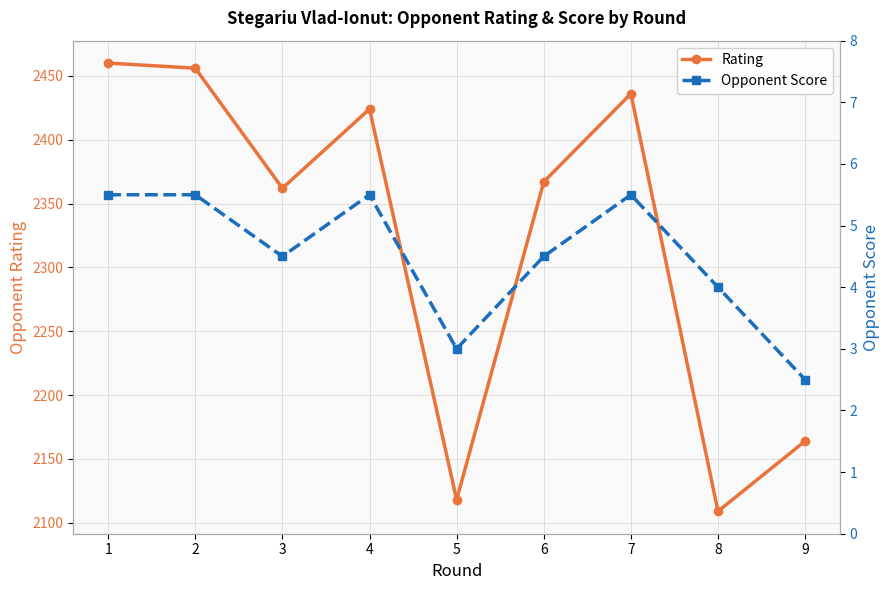

Between 1 and 9, which is larger?

1